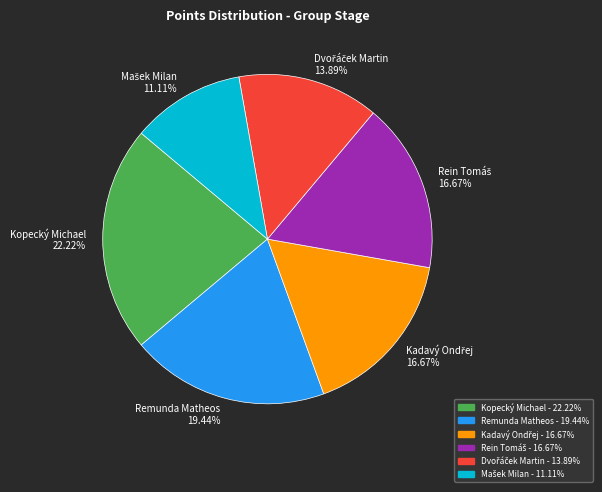

Is there a majority slice in this chart?

No